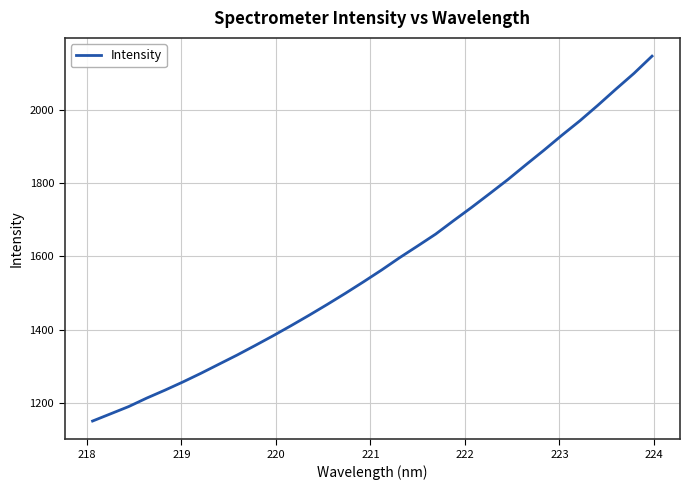

What is the smallest value displayed?

1150.1